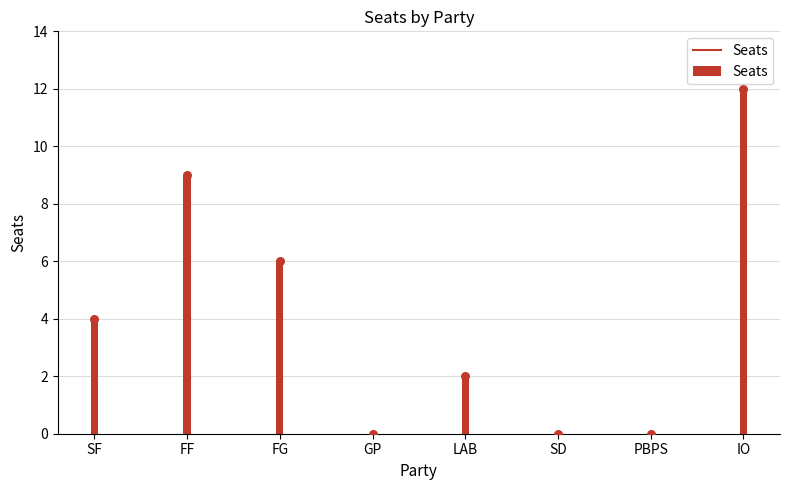

Approximately how many times larger is the value at SF compared to LAB?

2.0